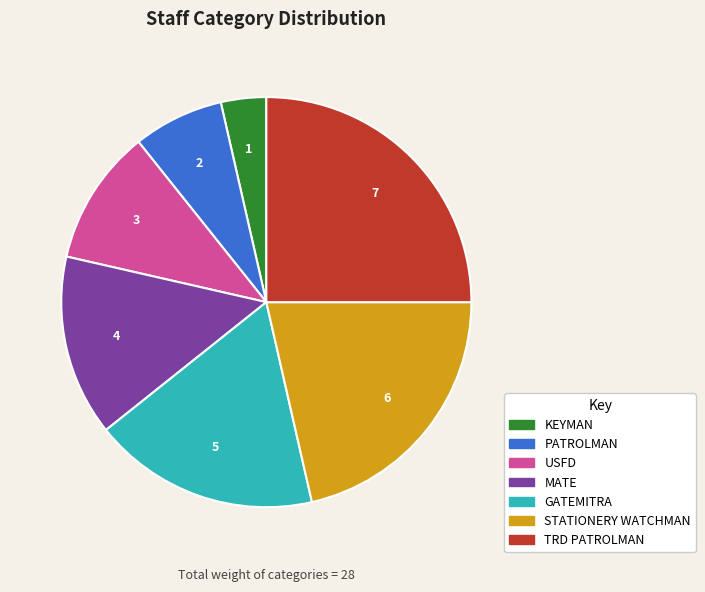

Is there any slice that represents more than half of the pie?

No